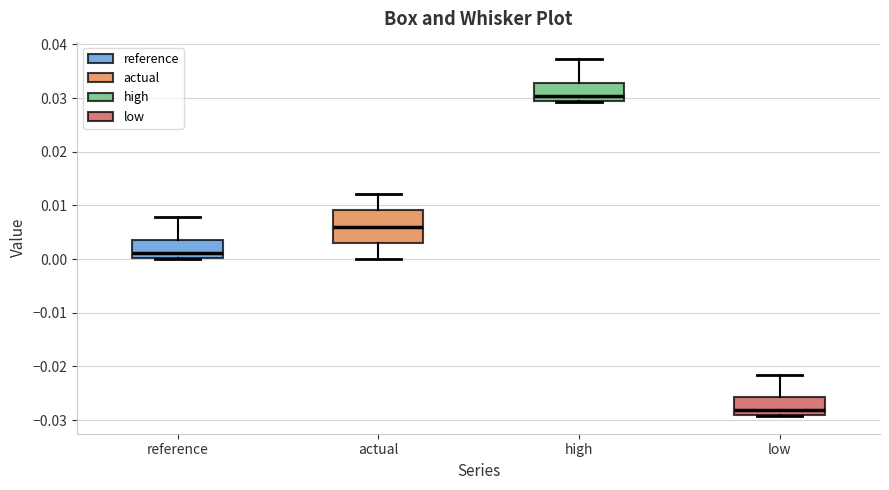

Reading left to right, read every box against the y-axis: the position of its median line, the range the box covers, and the ends of its whiskers. The values are not printed on the chart, so give them approximately, as read against the axis.

reference: median 0.001, box 0.000 to 0.004, whiskers 0.000 to 0.008
actual: median 0.006, box 0.003 to 0.009, whiskers 0.000 to 0.012
high: median 0.030, box 0.029 to 0.033, whiskers 0.029 to 0.037
low: median -0.028, box -0.029 to -0.026, whiskers -0.029 to -0.022